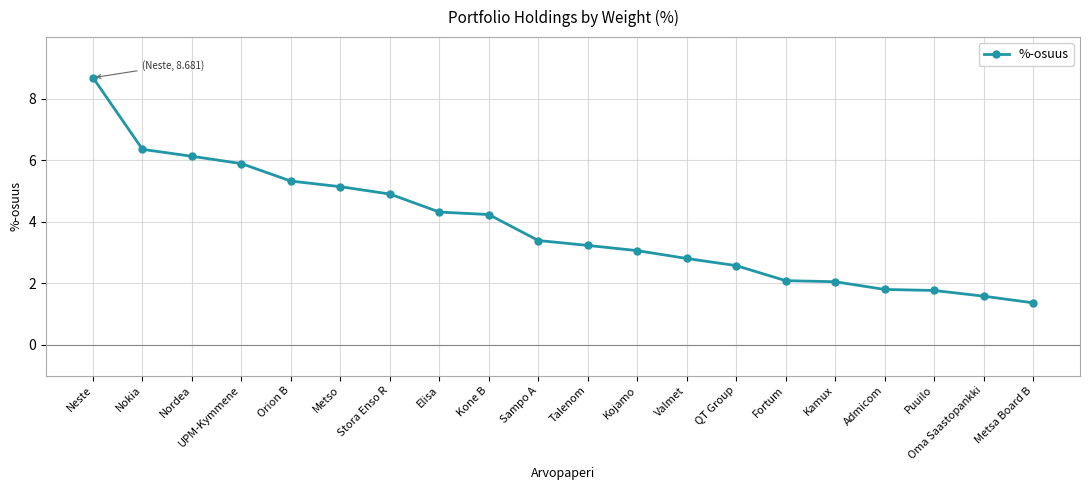

What is the difference between the maximum and minimum values?

7.3